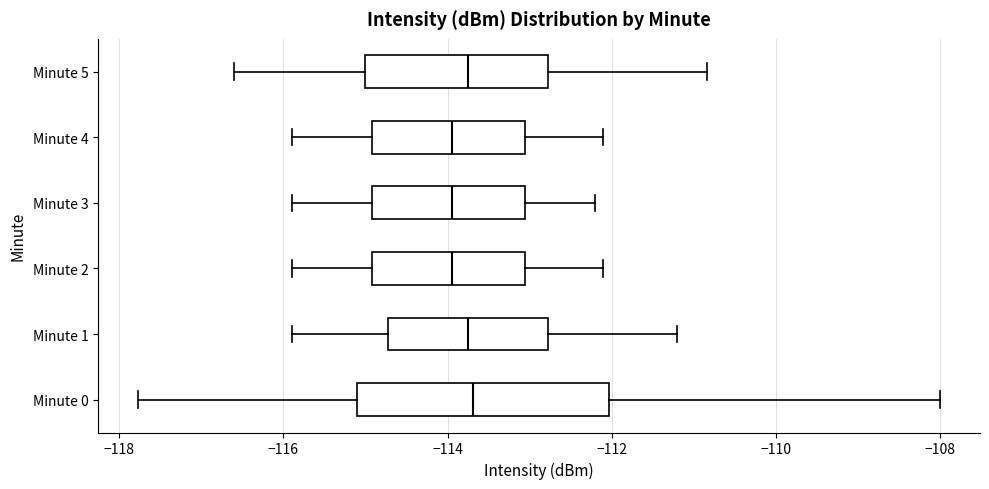

Reading bottom to top, transcribe this box plot: for each box, give where its median line is, the range the box spans, and where its two whiskers end, as read against the x-axis. The values are not printed on the chart, so give them approximately, as read against the axis.

Minute 0: median -113.6, box -115.0 to -112.0, whiskers -117.8 to -108.0
Minute 1: median -113.8, box -114.8 to -112.8, whiskers -115.8 to -111.2
Minute 2: median -114.0, box -115.0 to -113.0, whiskers -115.8 to -112.0
Minute 3: median -114.0, box -115.0 to -113.0, whiskers -115.8 to -112.2
Minute 4: median -114.0, box -115.0 to -113.0, whiskers -115.8 to -112.0
Minute 5: median -113.8, box -115.0 to -112.8, whiskers -116.6 to -110.8